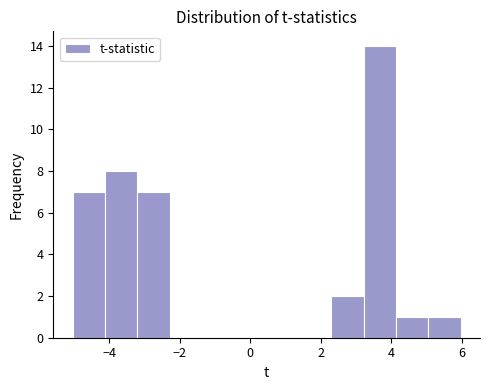

Reading left to right, list every bar in this chart as the range it spans on the x-axis followed by its height. Neither the bar edges nor the heights are printed on the chart, so give them approximately, as read against the axes.

-5.0 to -4.2: 7
-4.2 to -3.2: 8
-3.2 to -2.2: 7
-2.2 to -1.4: 0
-1.4 to -0.4: 0
-0.4 to 0.4: 0
0.4 to 1.4: 0
1.4 to 2.4: 0
2.4 to 3.2: 2
3.2 to 4.2: 14
4.2 to 5.0: 1
5.0 to 6.0: 1